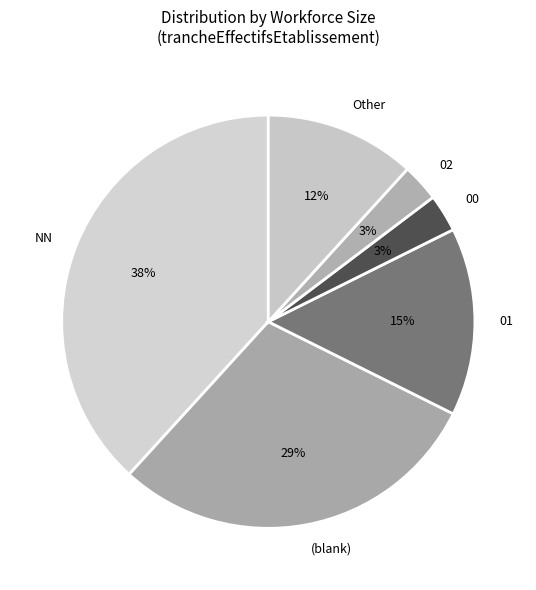

To the nearest percent, what is the combined percentage of 02 and 00?

6%